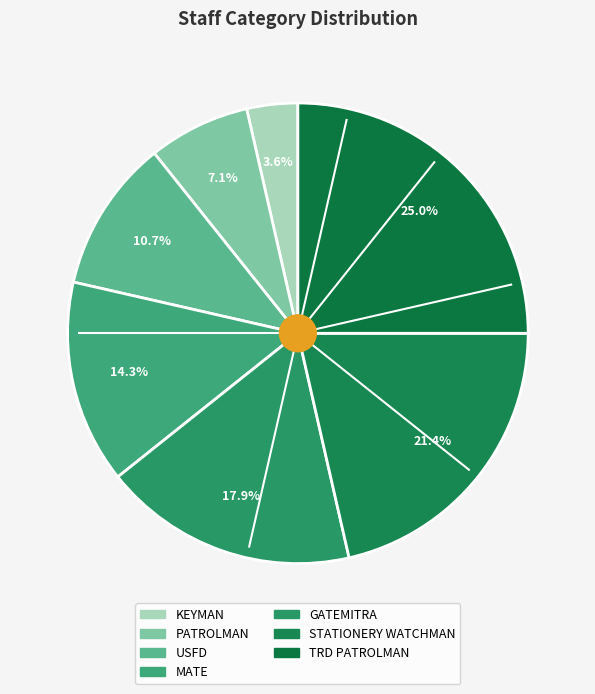

What percentage is the TRD PATROLMAN slice, to the nearest percent?

25%